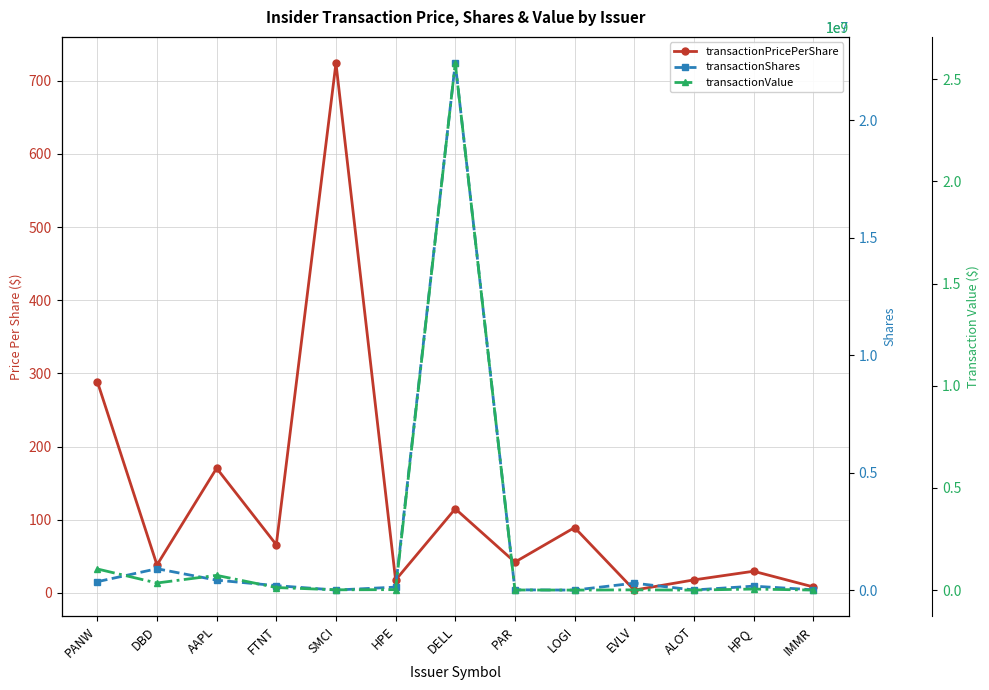

Reading left to right, what are all the values shown in this chart?

transactionPricePerShare: PANW=288.9	DBD=38.2	AAPL=170.5	FTNT=65.9	SMCI=724.0	HPE=17.6	DELL=115.0	PAR=42.1	LOGI=89.3	EVLV=3.9	ALOT=17.8	HPQ=29.6	IMMR=8.2
transactionShares: PANW=357588.0	DBD=908599.0	AAPL=423229.0	FTNT=189228.0	SMCI=1950.0	HPE=126444.0	DELL=22418143.0	PAR=11372.0	LOGI=200.0	EVLV=293917.0	ALOT=5000.0	HPQ=167834.0	IMMR=13000.0
transactionValue: PANW=103317065.0	DBD=34694325.0	AAPL=72150229.0	FTNT=12465708.0	SMCI=1411886.0	HPE=2227500.0	DELL=2578324509.0	PAR=478804.0	LOGI=17864.0	EVLV=1135418.0	ALOT=88950.0	HPQ=4971217.0	IMMR=106863.0